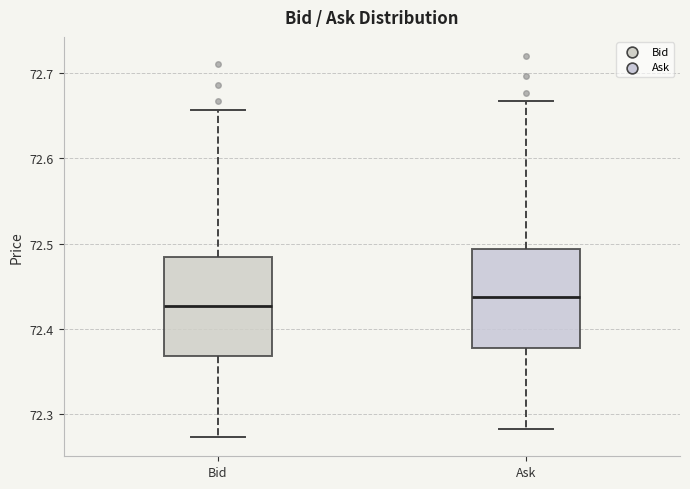

Reading left to right, transcribe this box plot: for each box, give where its median line is, the range the box spans, and where its two whiskers end, as read against the y-axis. The values are not printed on the chart, so give them approximately, as read against the axis.

Bid: median 72.43, box 72.37 to 72.48, whiskers 72.27 to 72.66
Ask: median 72.44, box 72.38 to 72.49, whiskers 72.28 to 72.67